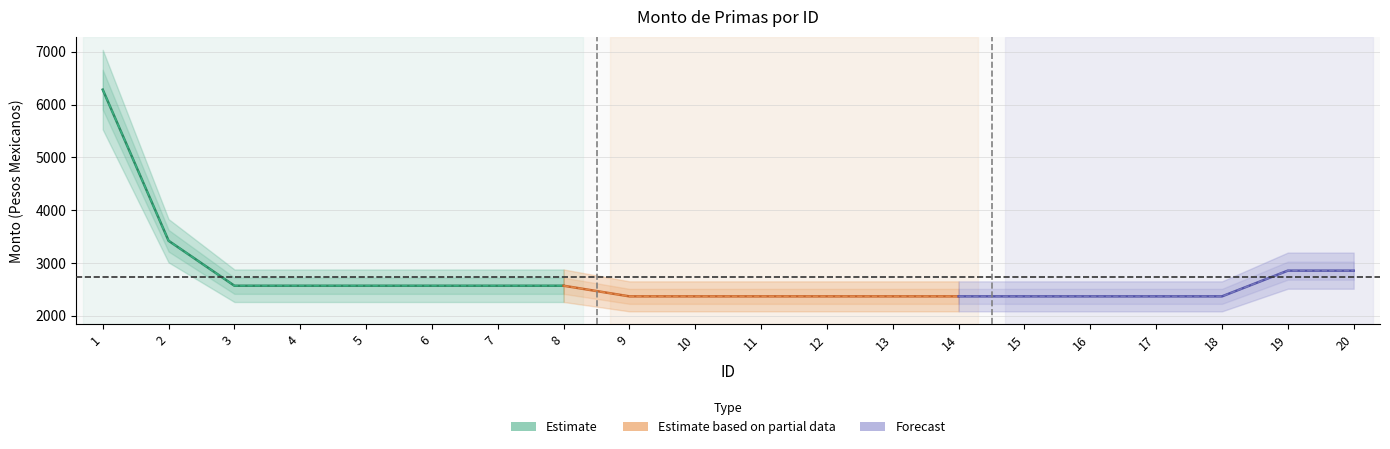

Reading left to right, extract all data points from this chart.

Monto bruto de las primas: 6282.8	3420.5	2568.5	2568.5	2568.5	2568.5	2568.5	2568.5	2367.1	2367.1	2367.1	2367.1	2367.1	2367.1	2367.1	2367.1	2367.1	2367.1	2854.1	2854.1
Monto neto de las primas: 6282.8	3420.5	2568.5	2568.5	2568.5	2568.5	2568.5	2568.5	2367.1	2367.1	2367.1	2367.1	2367.1	2367.1	2367.1	2367.1	2367.1	2367.1	2854.1	2854.1